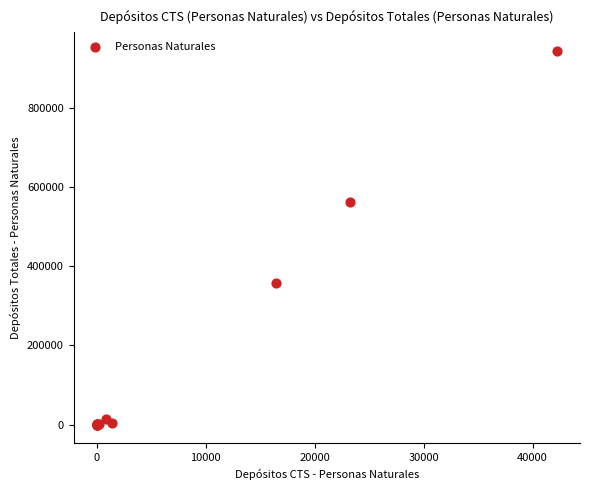

What Y value in the scatter plot is closest to 471954?

562515